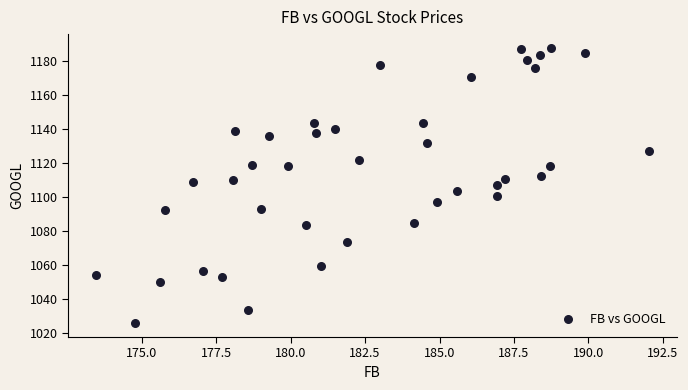

What is the range of Y values (max minus min)?

162.1